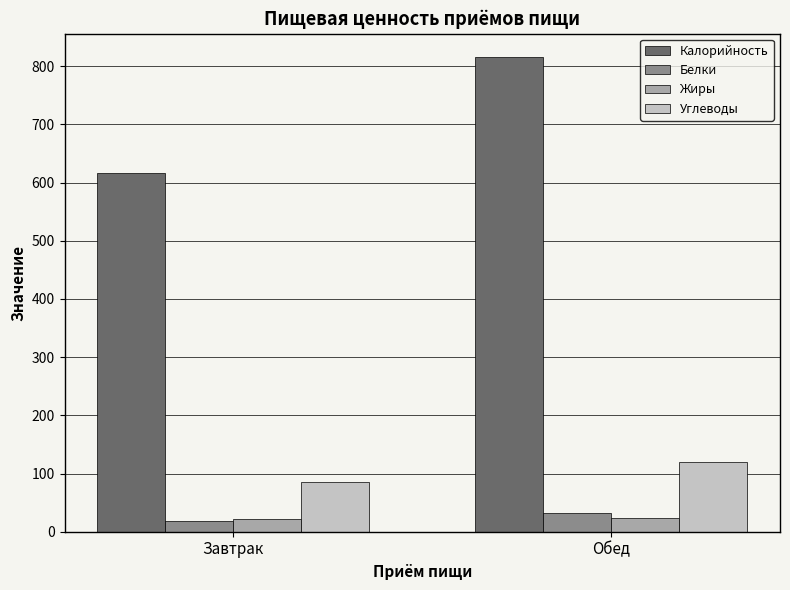

How many groups of bars are there?

2